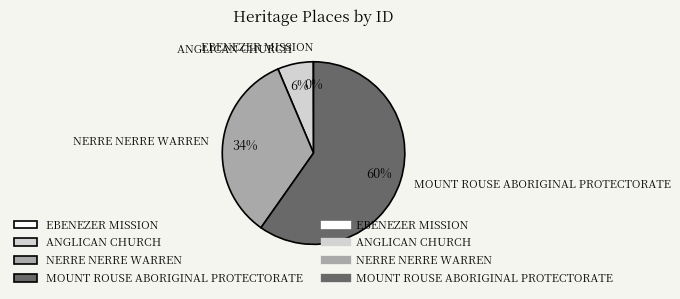

To the nearest percent, what is the combined percentage of ANGLICAN CHURCH and NERRE NERRE WARREN?

40%